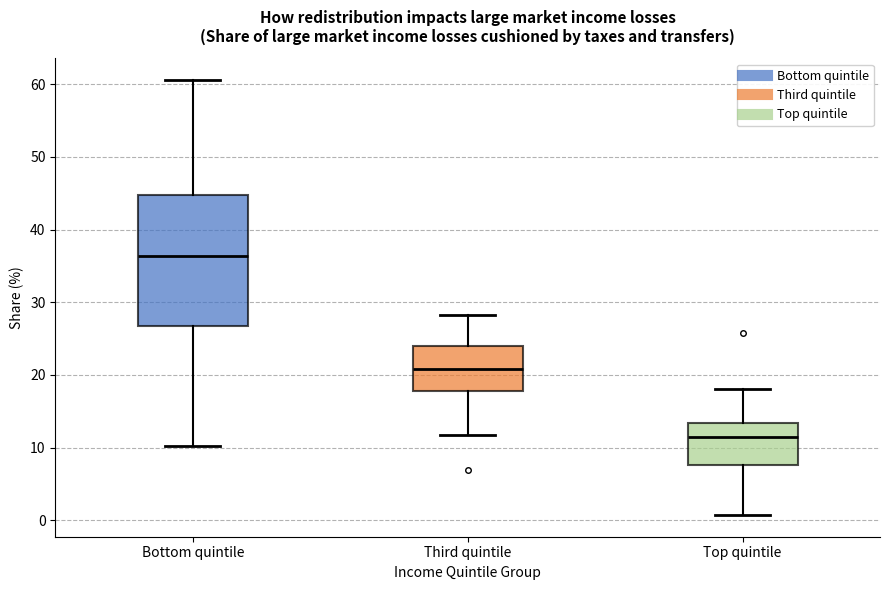

Which box's median line is the highest?

Bottom quintile